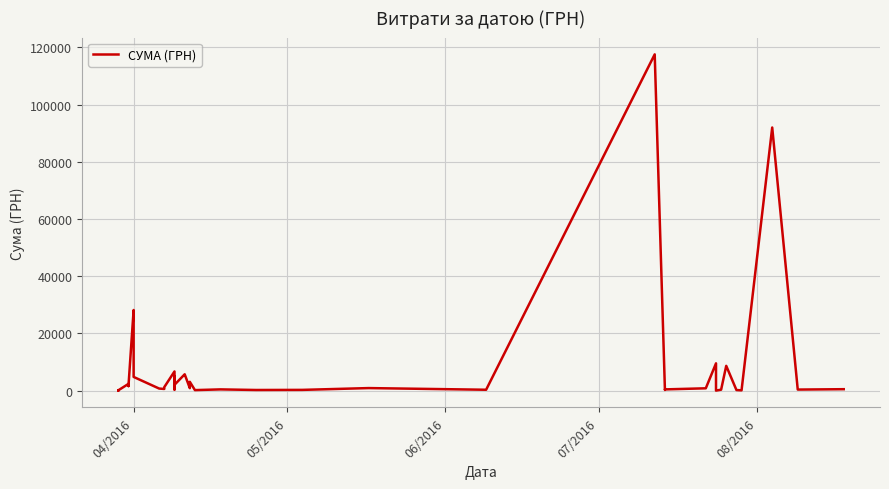

What is the difference between the maximum and minimum values?

117557.6